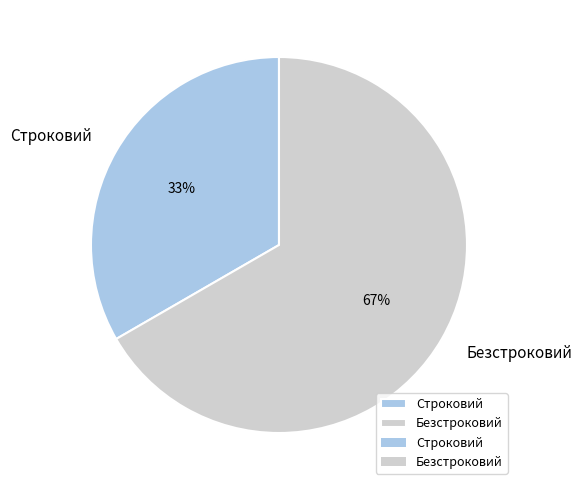

Which category has the smallest portion of the pie?

Строковий